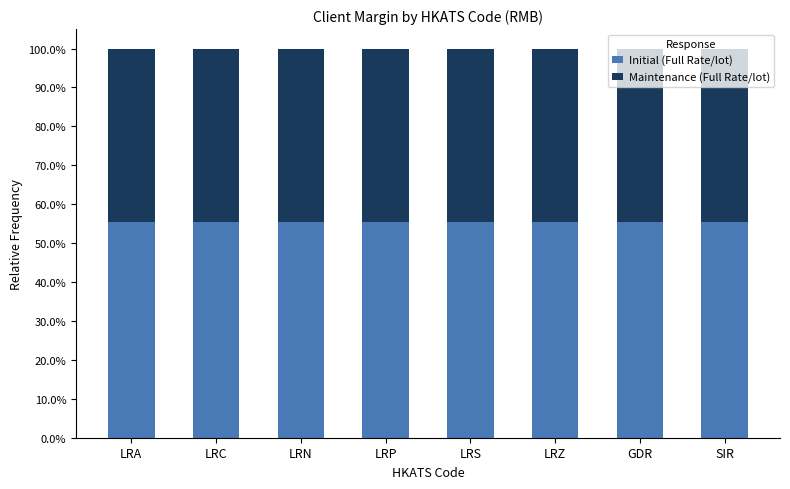

Is it true that Initial (Full Rate/lot) equals 55.6 at LRN?

True